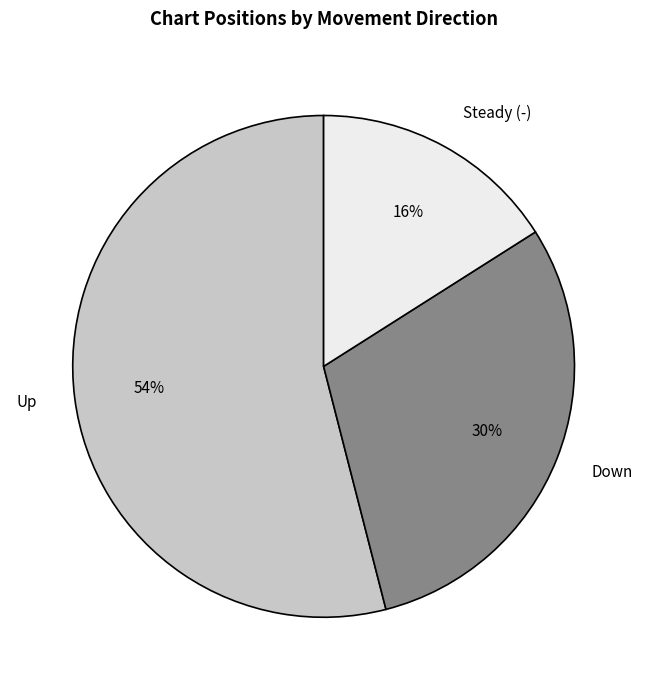

How many slices are in this pie chart?

3